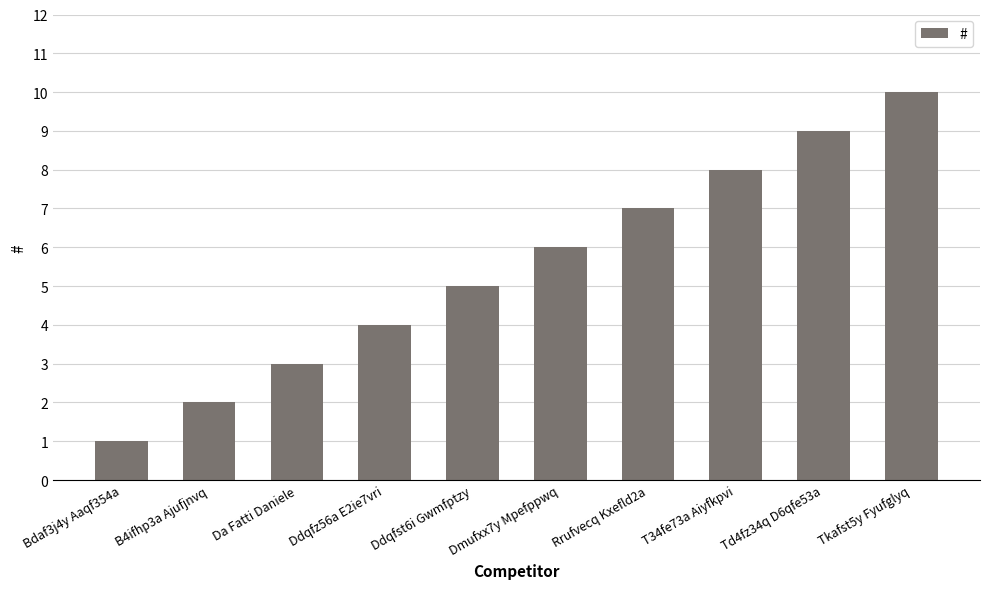

What is the change in value from T34fe73a Aiyfkpvi to Td4fz34q D6qfe53a?

+1